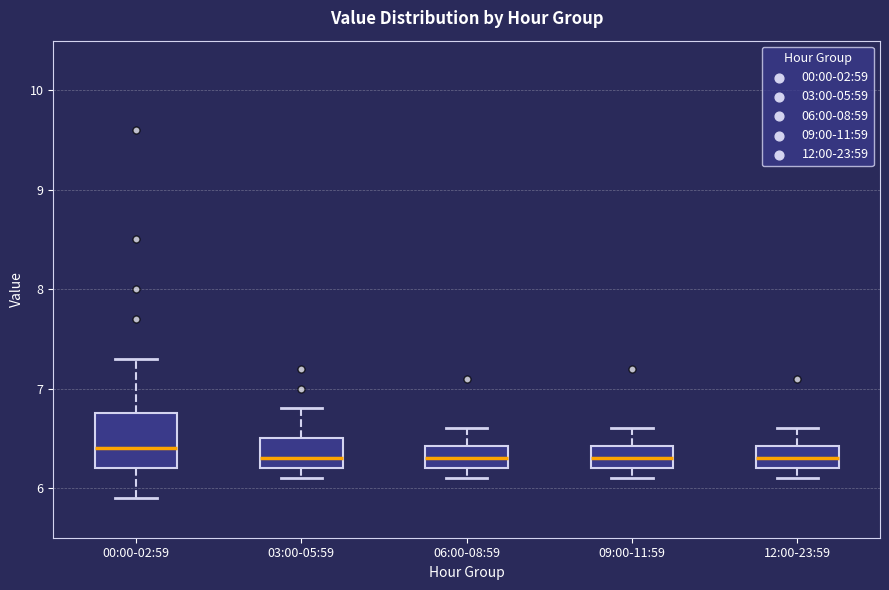

Comparing the boxes themselves (not the whiskers), which one is the tallest?

00:00-02:59